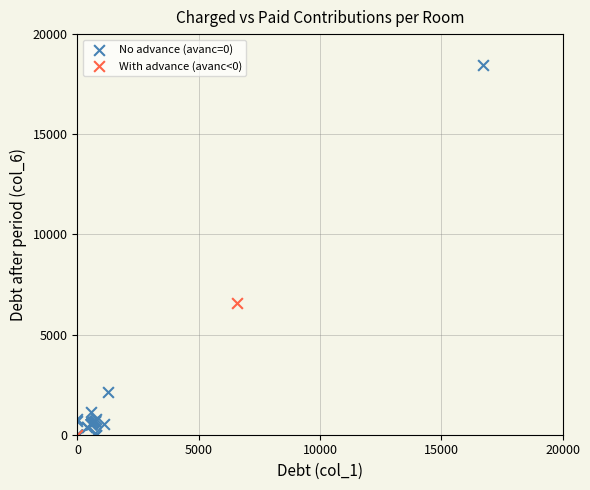

What are all the series names shown in the legend?

No advance (avanс=0), With advance (avanс<0)